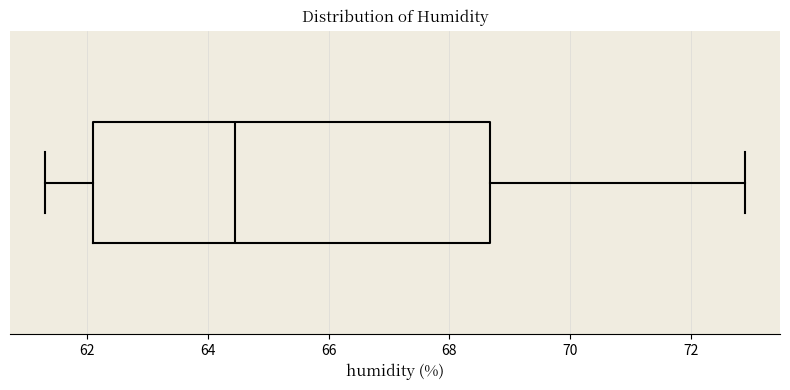

Read this box plot against the x-axis: the position of the median line, the range covered by the box, and the ends of both whiskers. The values are not printed on the chart, so give them approximately, as read against the axis.

median 64.4, box 62.2 to 68.6, whiskers 61.4 to 73.0